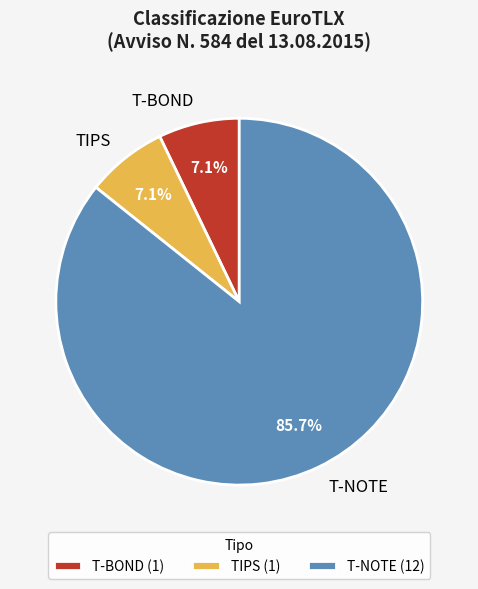

To the nearest percent, what percentage of the pie is T-NOTE?

86%